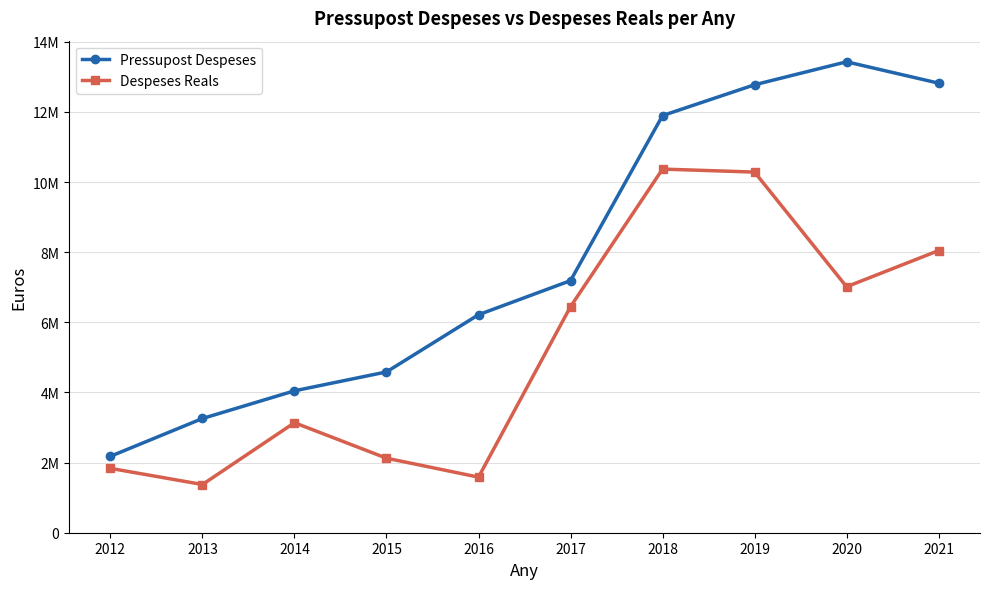

Does the chart have visible grid lines?

Yes